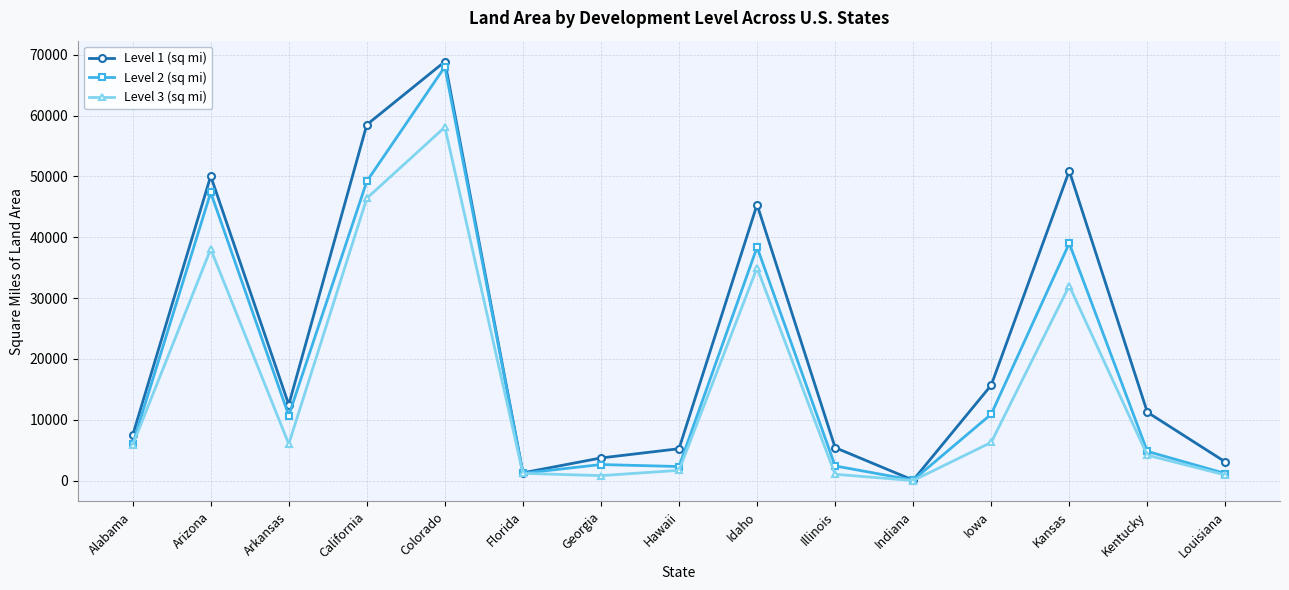

True or false: Level 2 (sq mi) has a value of 10912.7 at Iowa.

True